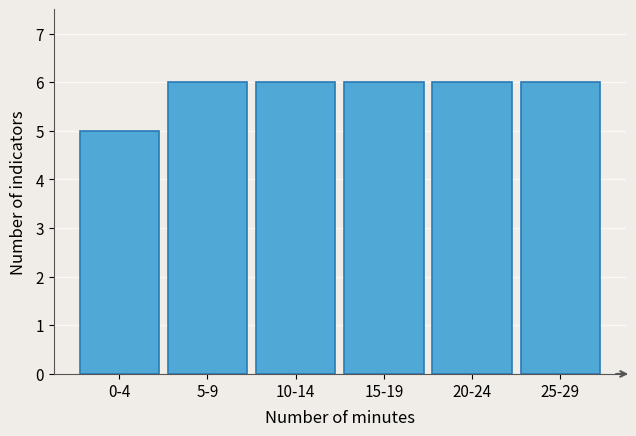

Reading left to right, extract all data points from this chart.

0-4=5	5-9=6	10-14=6	15-19=6	20-24=6	25-29=6